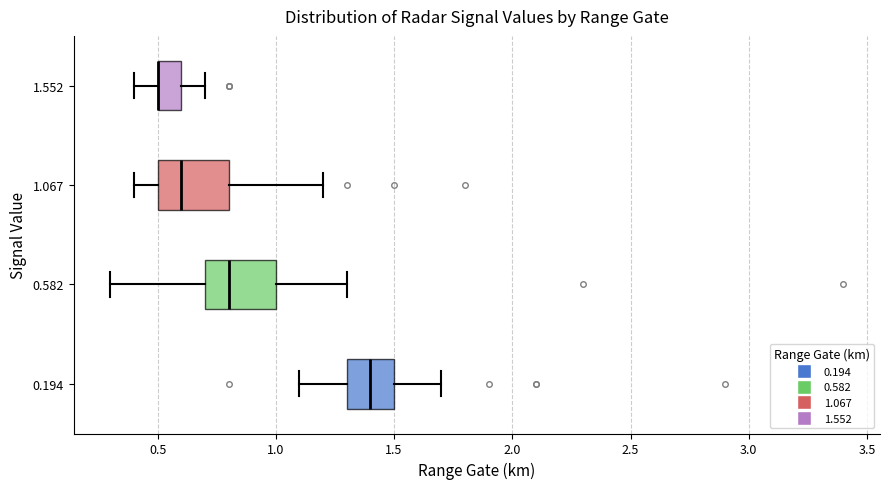

Where is the left edge of the box at y = 0.582 on the x-axis? The values are not printed on the chart, so give them approximately, as read against the axis.

0.7